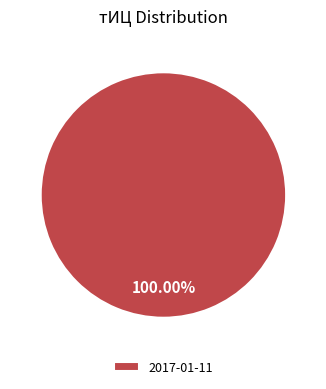

How many slices are in this pie chart?

1